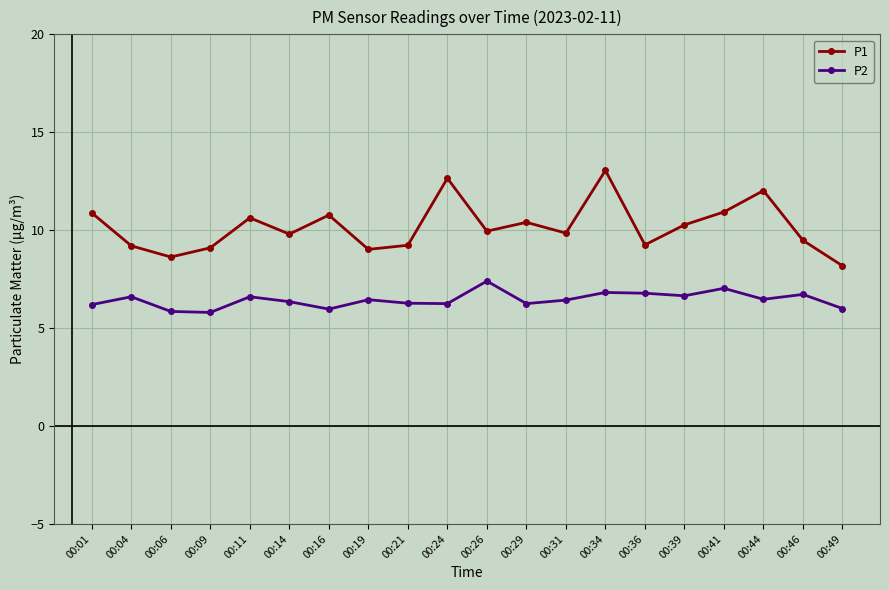

Read the P1 value at 00:39.

10.3